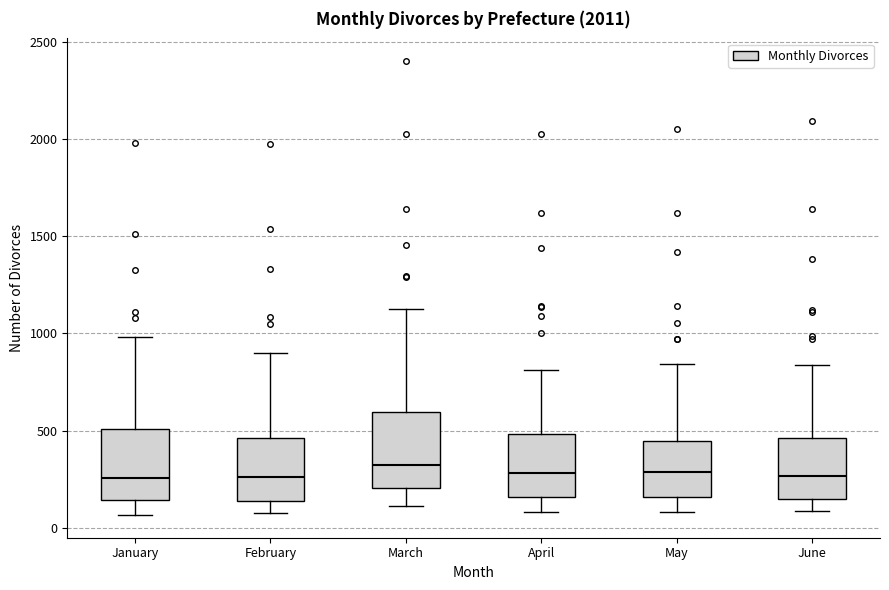

Where is the lower edge of the box for June on the y-axis? The values are not printed on the chart, so give them approximately, as read against the axis.

150